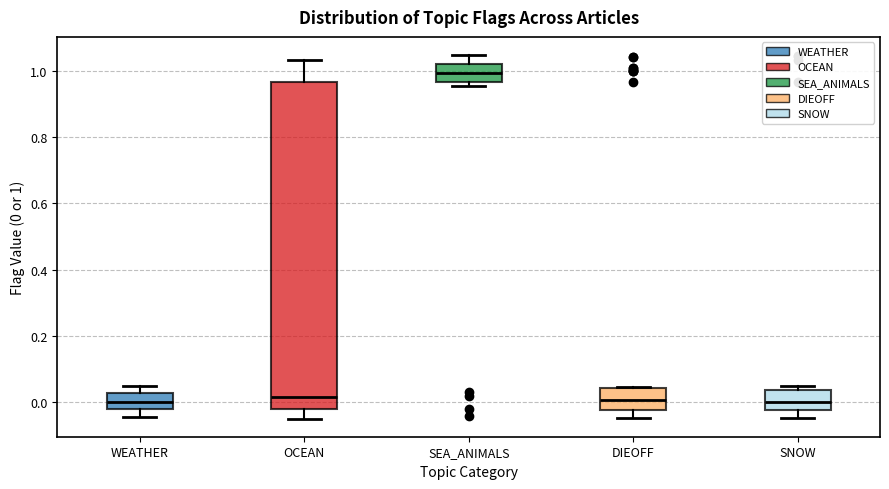

Reading left to right, read every box against the y-axis: the position of its median line, the range the box covers, and the ends of its whiskers. The values are not printed on the chart, so give them approximately, as read against the axis.

WEATHER: median 0.00, box -0.02 to 0.02, whiskers -0.04 to 0.04
OCEAN: median 0.02, box -0.02 to 0.96, whiskers -0.04 to 1.04
SEA_ANIMALS: median 1.00, box 0.96 to 1.02, whiskers 0.96 (just below the box's lower edge) to 1.04
DIEOFF: median 0.00, box -0.02 to 0.04, whiskers -0.04 to 0.04
SNOW: median 0.00, box -0.02 to 0.04, whiskers -0.04 to 0.04 (just above the box's upper edge)